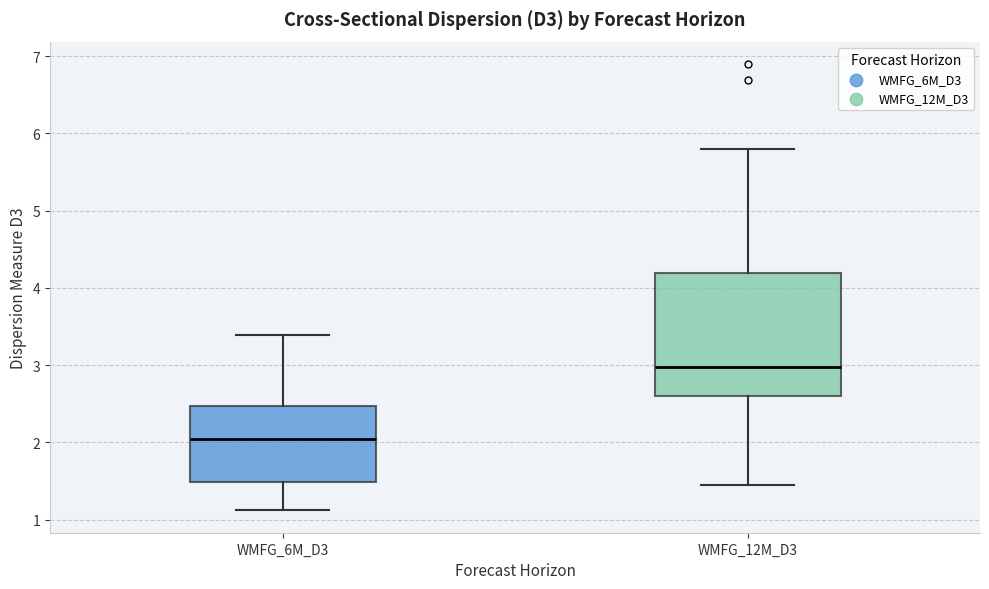

Which box is the tallest, from its lower edge to its upper edge?

WMFG_12M_D3